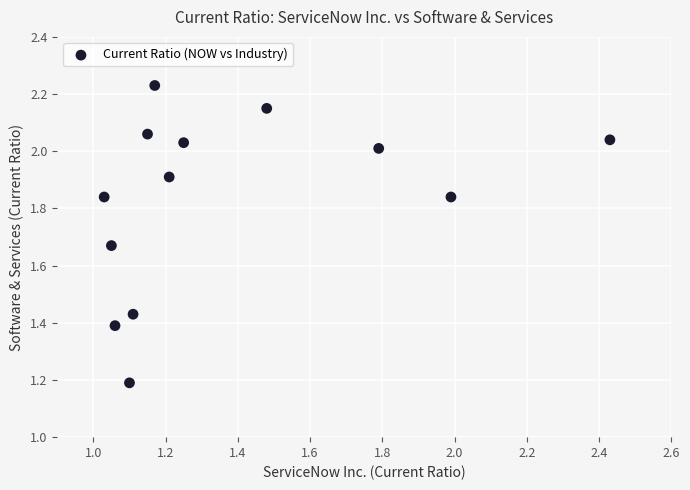

What is the range of Y values (max minus min)?

1.0